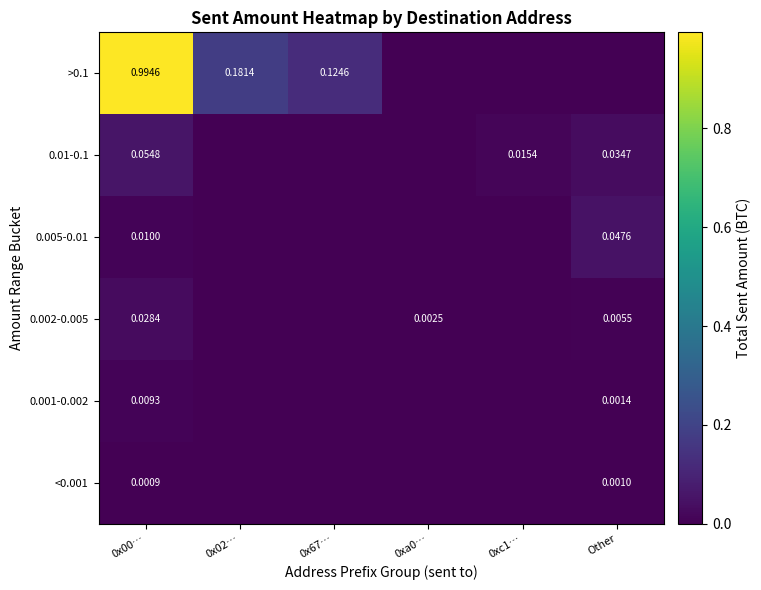

What is the difference between the highest and lowest values at 0x67…?

0.1